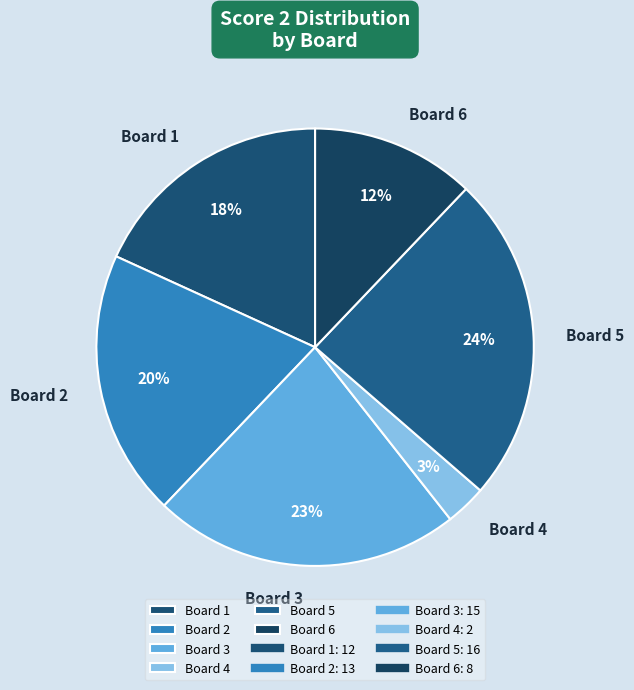

To the nearest percent, what portion does Board 3 represent?

23%